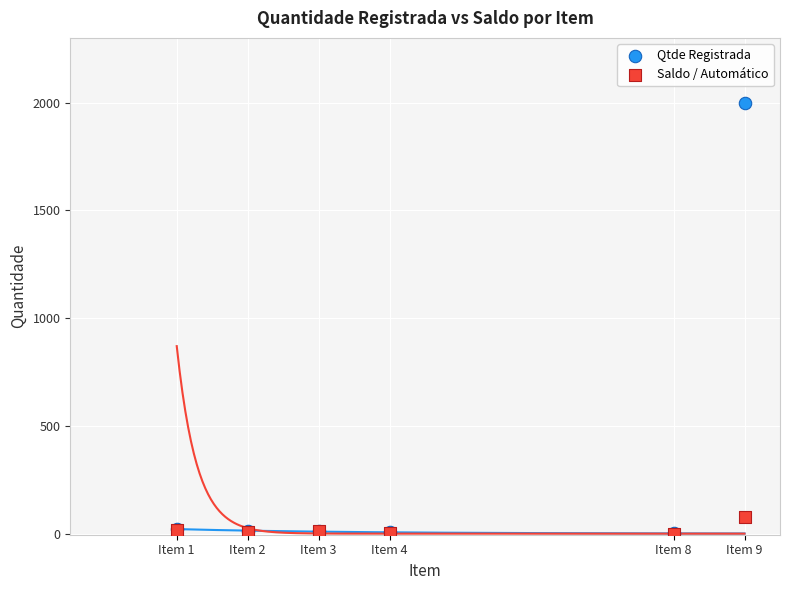

Across all series, what Y value is closest to 1000?

79